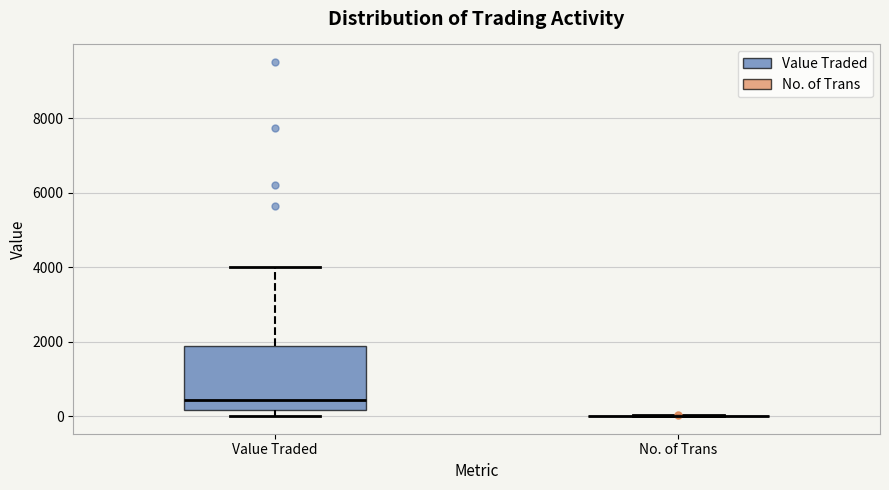

Reading left to right, read every box against the y-axis: the position of its median line, the range the box covers, and the ends of its whiskers. The values are not printed on the chart, so give them approximately, as read against the axis.

Value Traded: median 400, box 200 to 1800, whiskers 0 to 4000
No. of Trans: box collapsed to a line at 0, whiskers 0 to 0